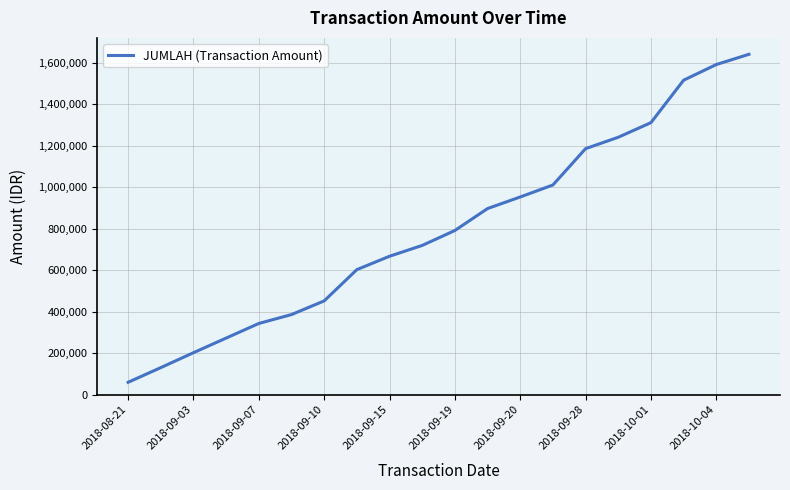

Reading left to right, what are all the values shown in this chart?

59850	130590	202590	273015	343440	386370	452205	602955	667530	719685	791685	897435	953235	1011105	1186290	1241190	1311615	1516275	1591695	1641195